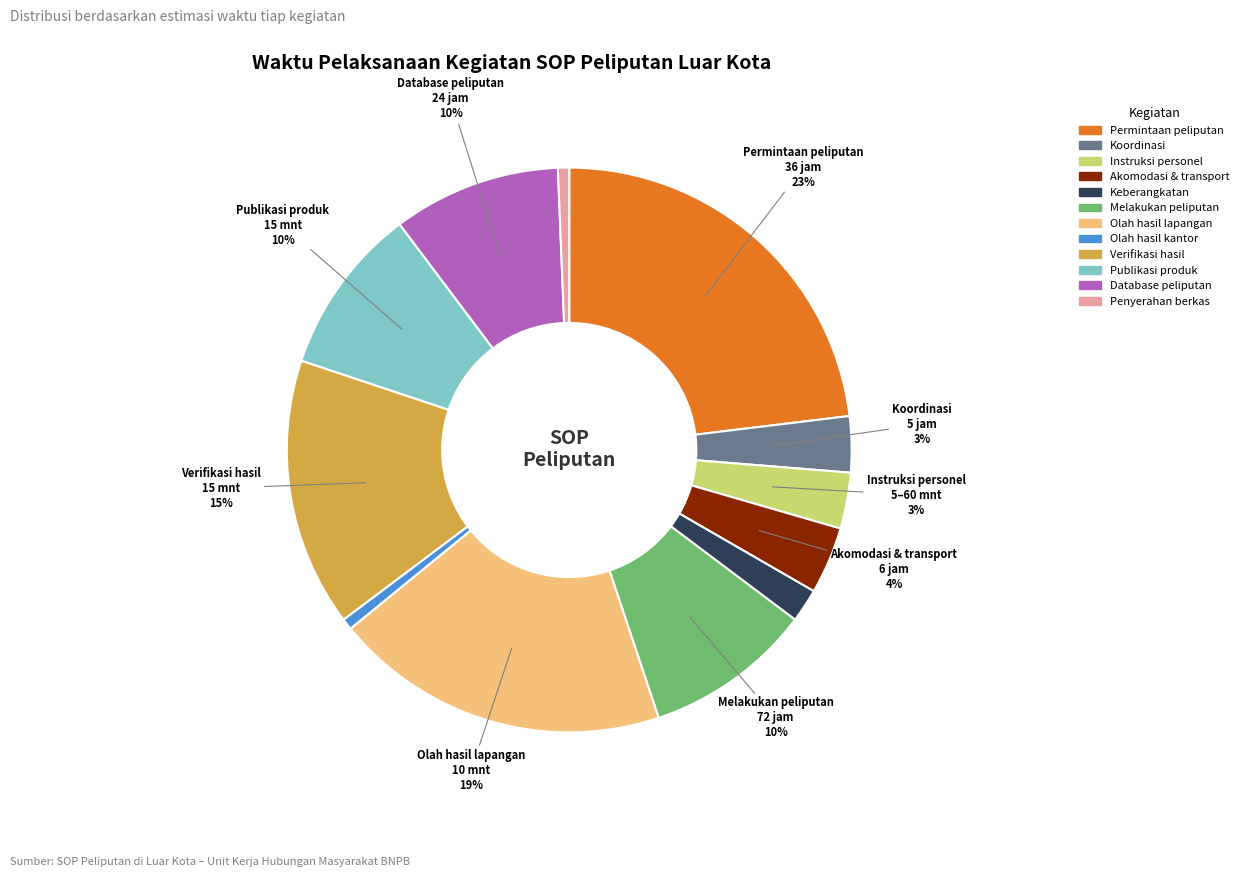

Does any single category account for the majority?

No